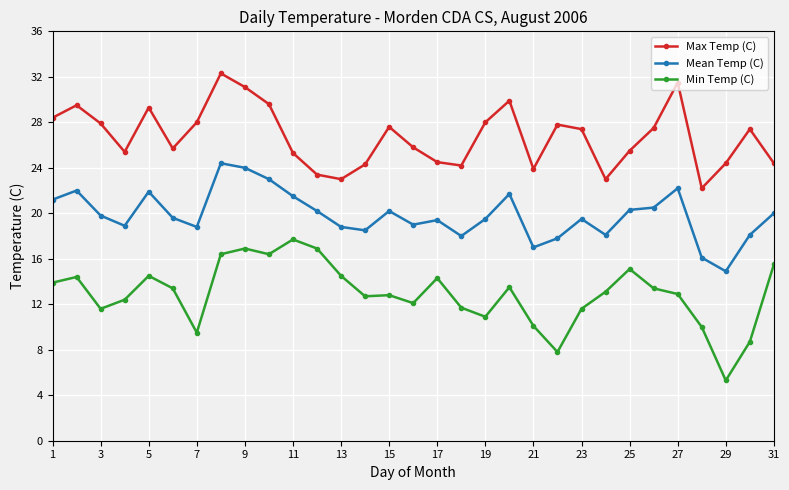

What is the average value of the Min Temp (C) series?

12.9